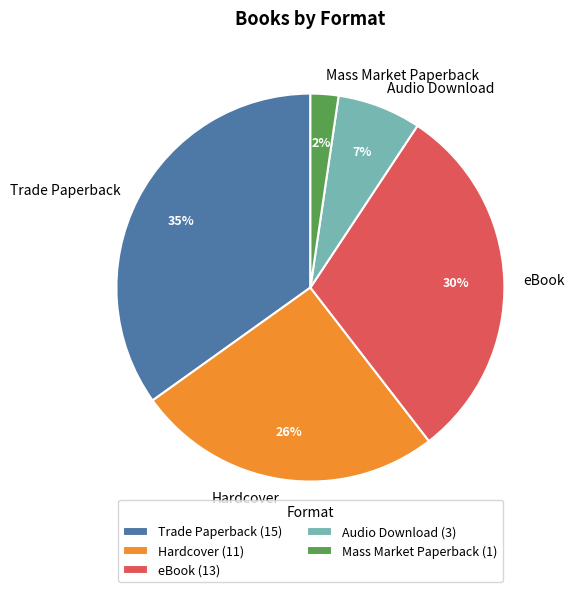

How many slices are in this pie chart?

5